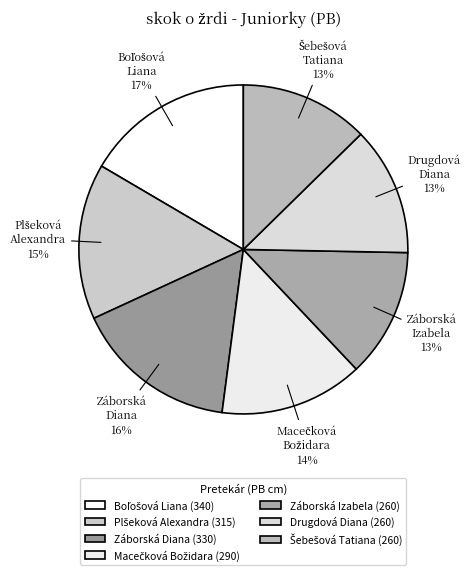

Does any single category account for the majority?

No